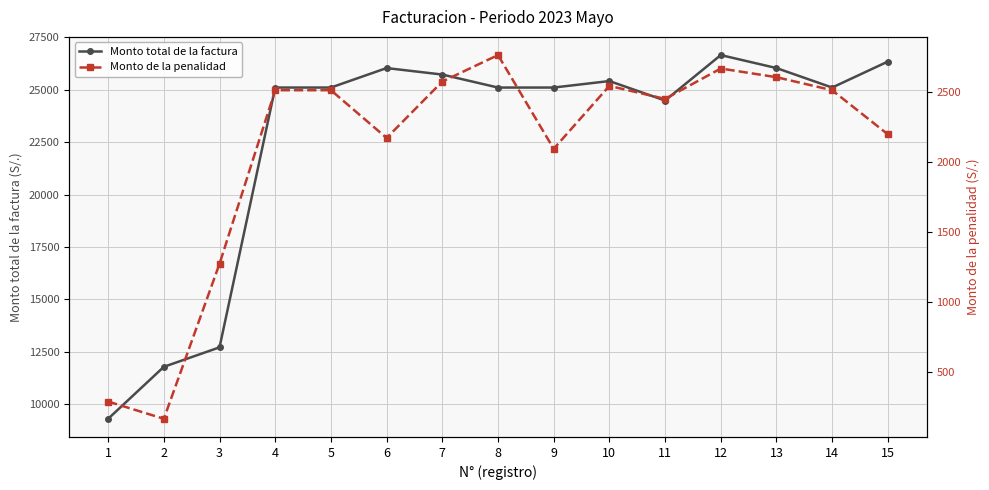

How many data points in Monto total de la factura are above 25110?

6